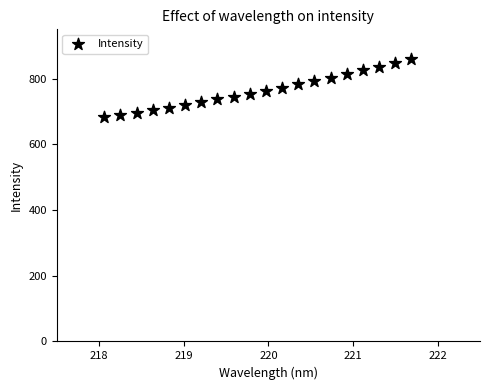

What is the range of X values (max minus min)?

3.6